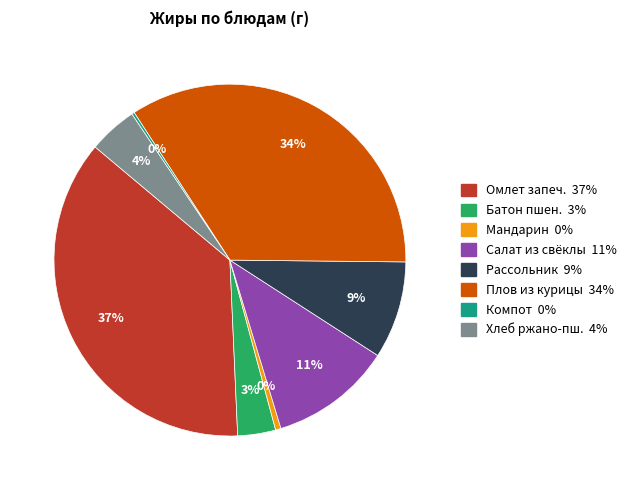

Which category has the biggest portion of the pie?

Омлет запеч. 37%